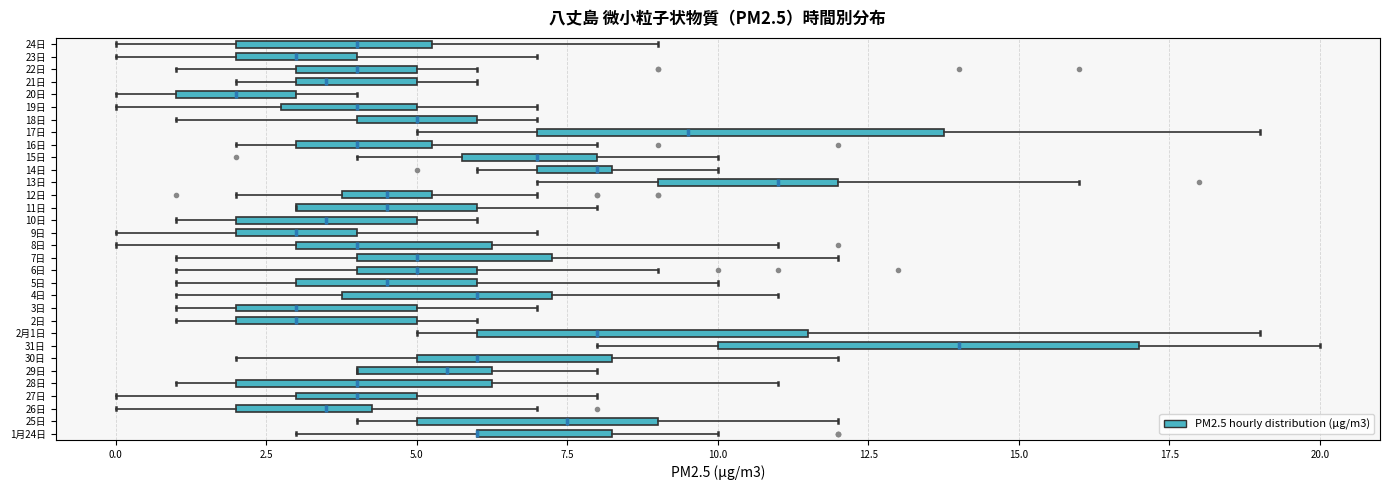

Where does the left whisker of the box for 10日 end on the x-axis? The values are not printed on the chart, so give them approximately, as read against the axis.

1.0